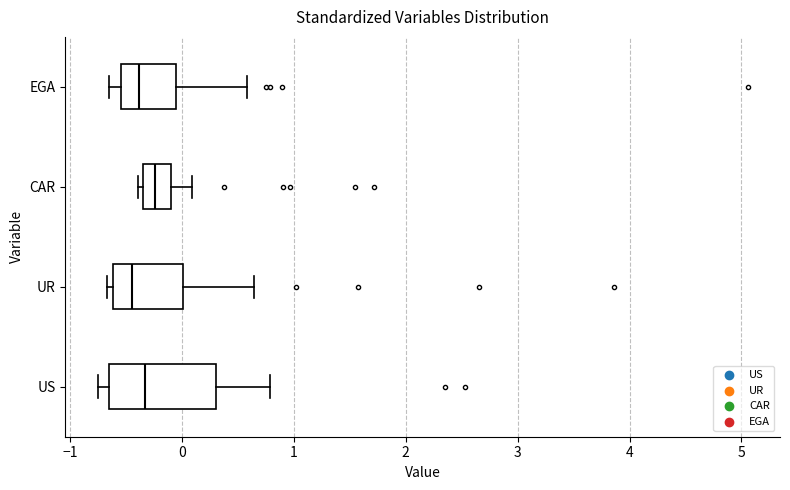

Reading bottom to top, transcribe this box plot: for each box, give where its median line is, the range the box spans, and where its two whiskers end, as read against the x-axis. The values are not printed on the chart, so give them approximately, as read against the axis.

US: median -0.3, box -0.7 to 0.3, whiskers -0.8 to 0.8
UR: median -0.4, box -0.6 to 0.0, whiskers -0.7 to 0.6
CAR: median -0.2, box -0.3 to -0.1, whiskers -0.4 to 0.1
EGA: median -0.4, box -0.5 to -0.1, whiskers -0.7 to 0.6